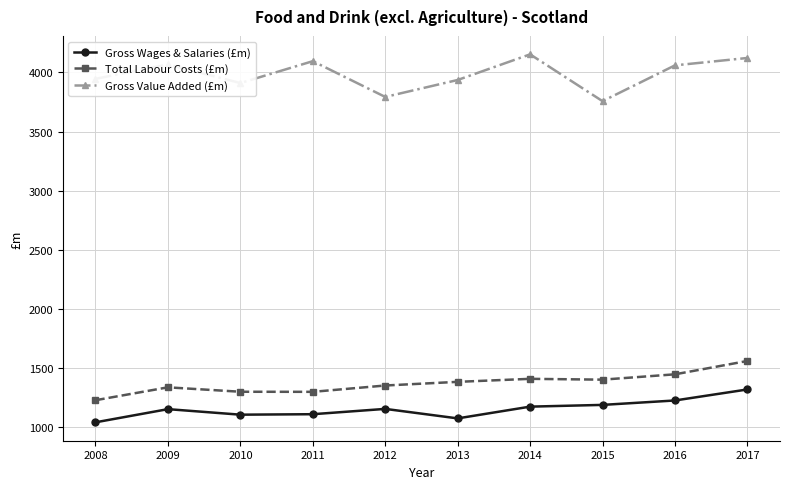

What is the total value across all series at 2012?

6301.0